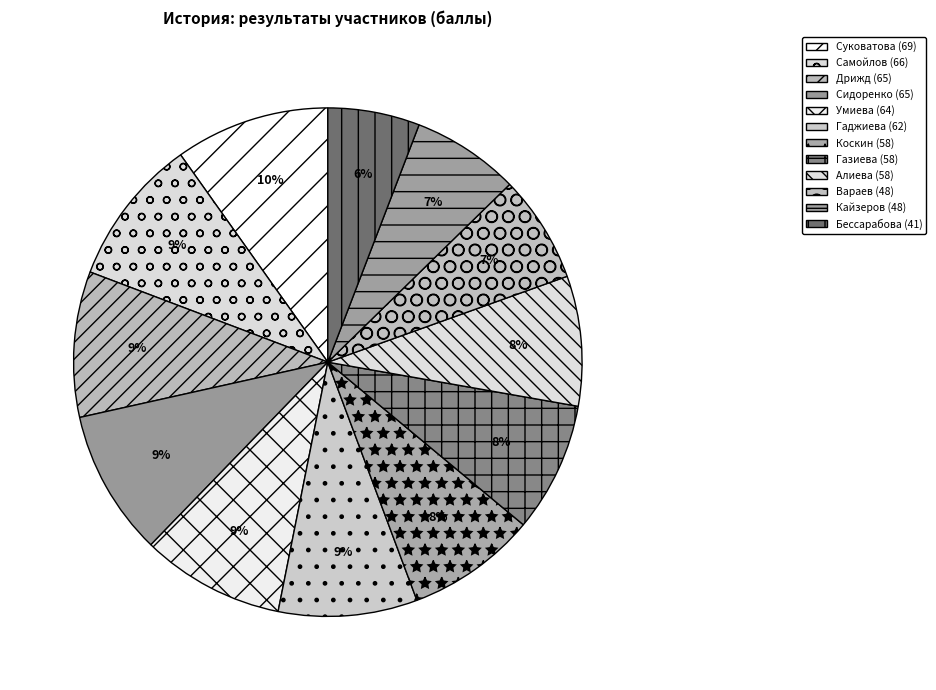

Does Суковатова (69) represent more than half of the total?

No